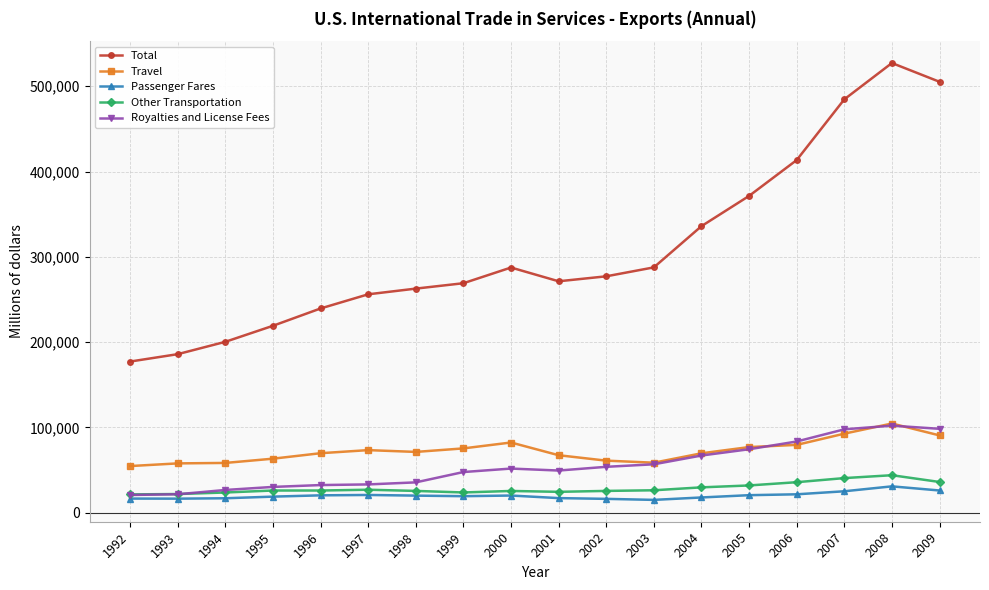

Is the value of Passenger Fares at 2009 greater than the value of Travel at 2002?

No